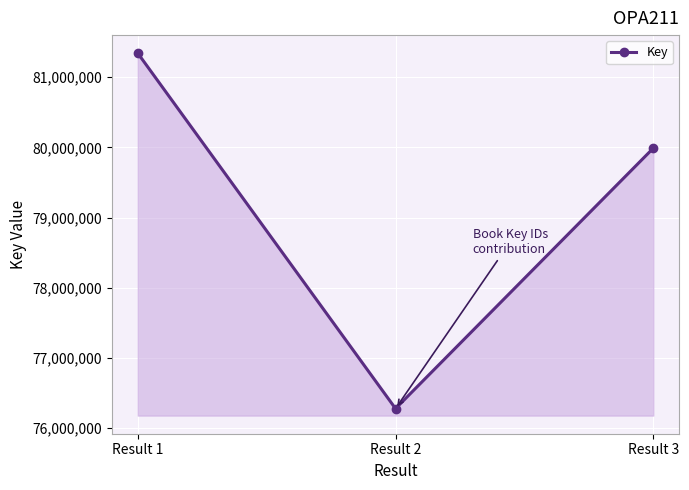

List the labels in order of value, smallest first.

Result 2, Result 3, Result 1